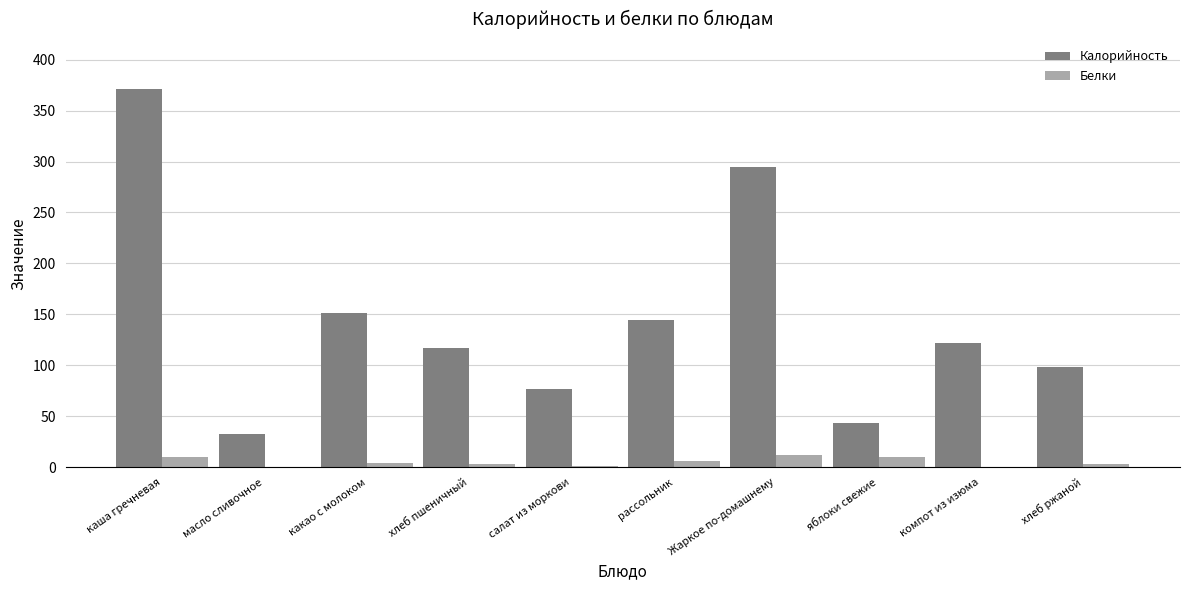

How many data points in Калорийность are above 122?

5